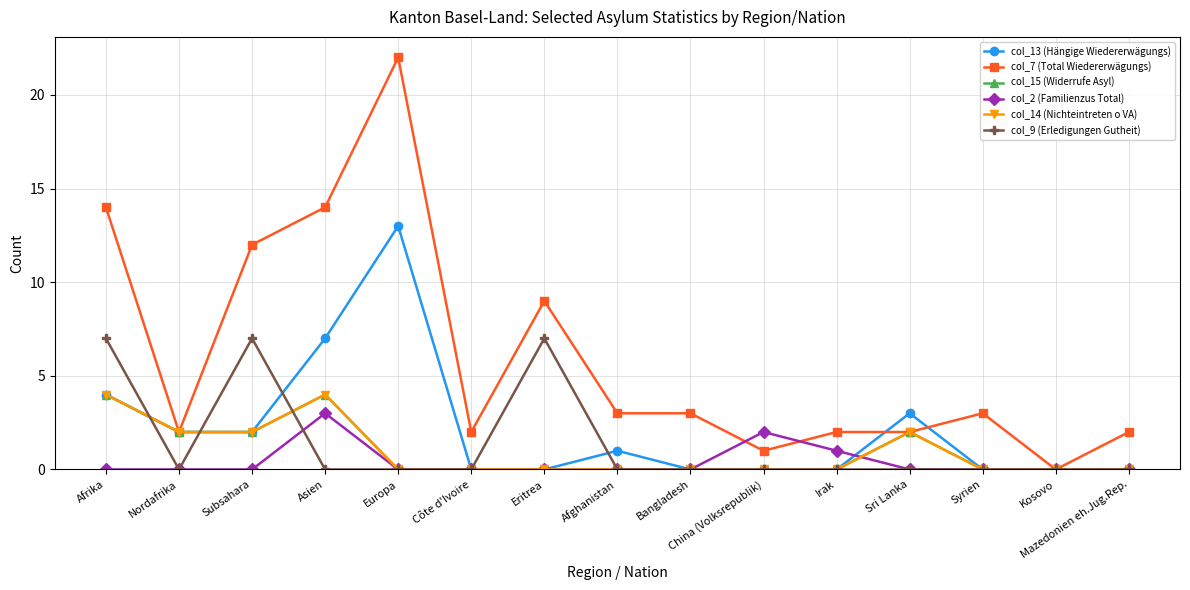

At which category does col_9 (Erledigungen Gutheit) reach its first local peak?

Subsahara